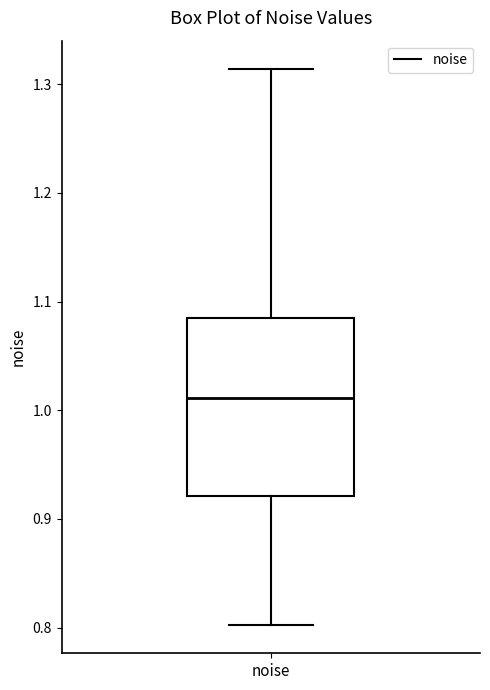

Transcribe this box plot: give where the median line is, the range the box spans, and where the two whiskers end, as read against the y-axis. The values are not printed on the chart, so give them approximately, as read against the axis.

median 1.01, box 0.92 to 1.09, whiskers 0.80 to 1.31